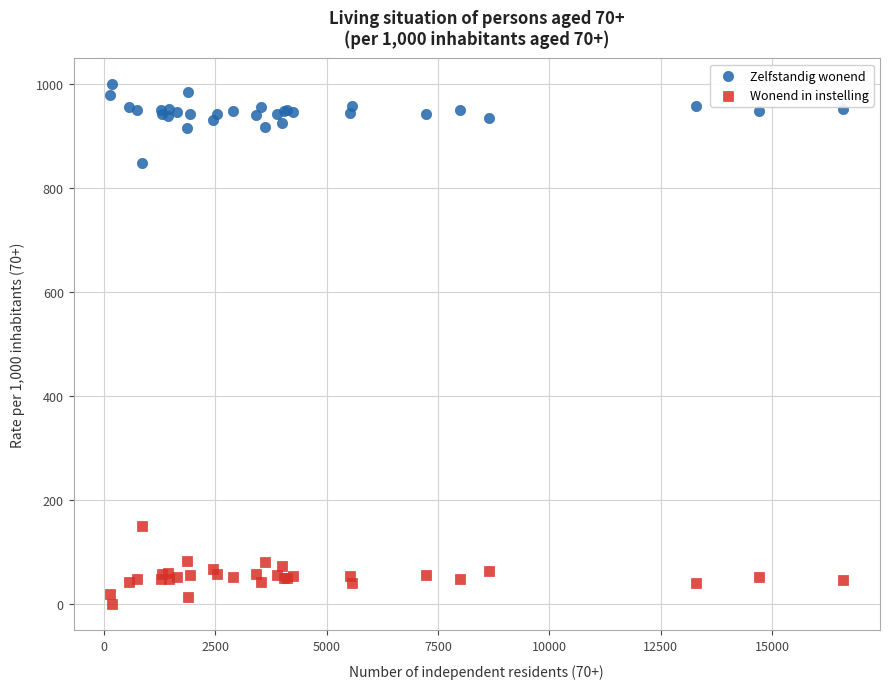

Which series reaches the maximum Y coordinate?

Zelfstandig wonend